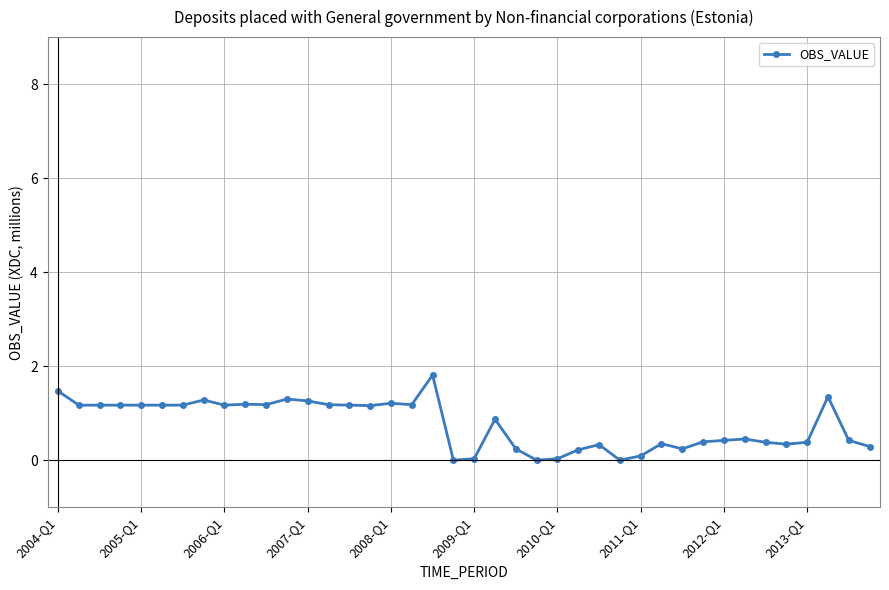

What is the maximum value shown in the chart?

1.8